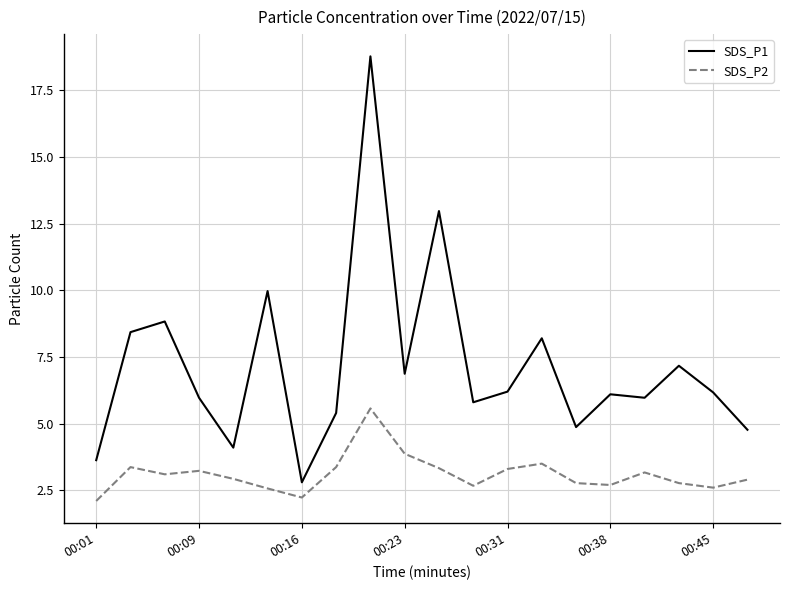

What is the difference between the maximum and minimum values in the SDS_P1 series?

16.0